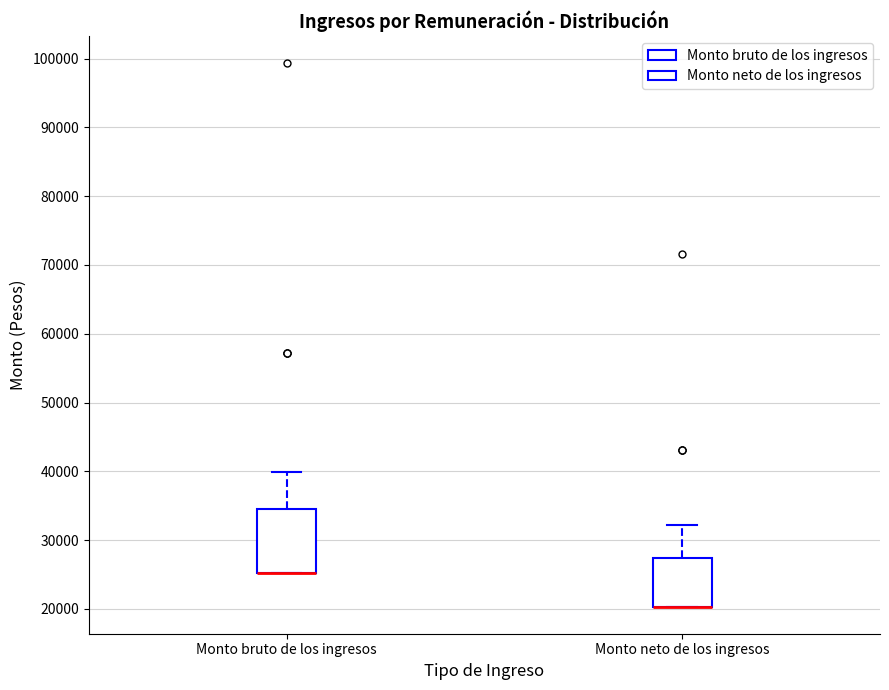

Reading left to right, transcribe this box plot: for each box, give where its median line is, the range the box spans, and where its two whiskers end, as read against the y-axis. The values are not printed on the chart, so give them approximately, as read against the axis.

Monto bruto de los ingresos: median 25000 (drawn on the box's lower edge), box 25000 to 35000, whiskers 25000 to 40000
Monto neto de los ingresos: median 20000 (drawn on the box's lower edge), box 20000 to 27000, whiskers 20000 to 32000